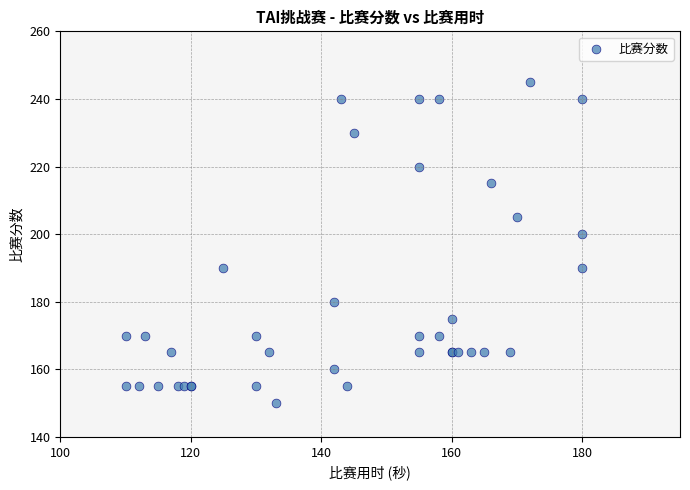

What Y value in the scatter plot is closest to 197?

200